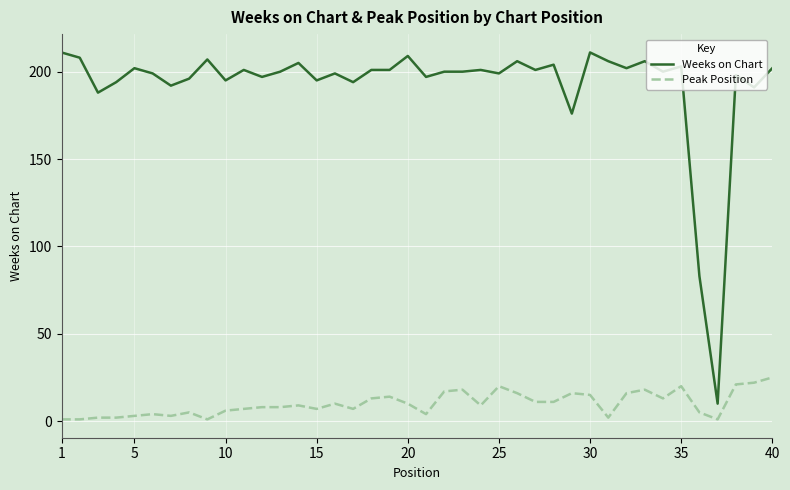

Which series has the widest spread of values?

Weeks on Chart